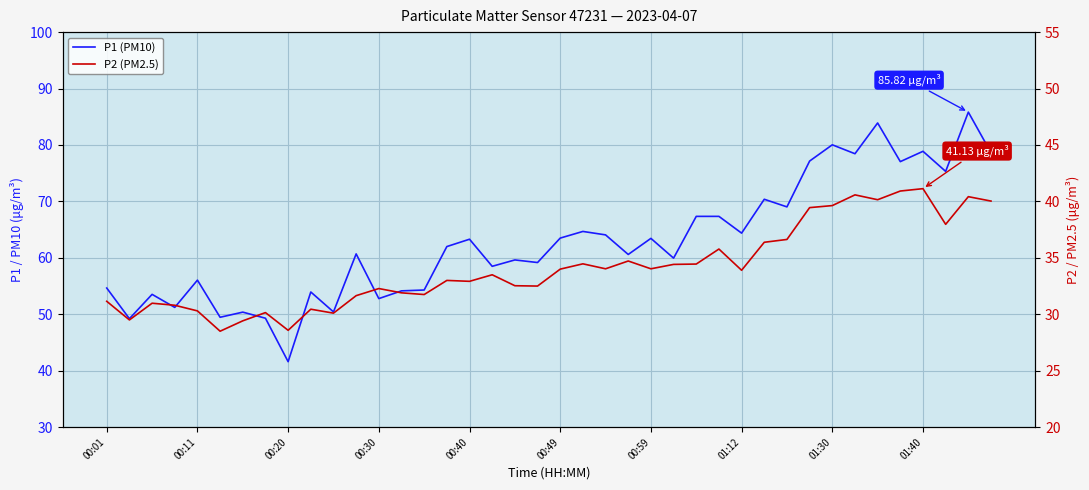

At which label is P1 (PM10) closest to 63?

00:40